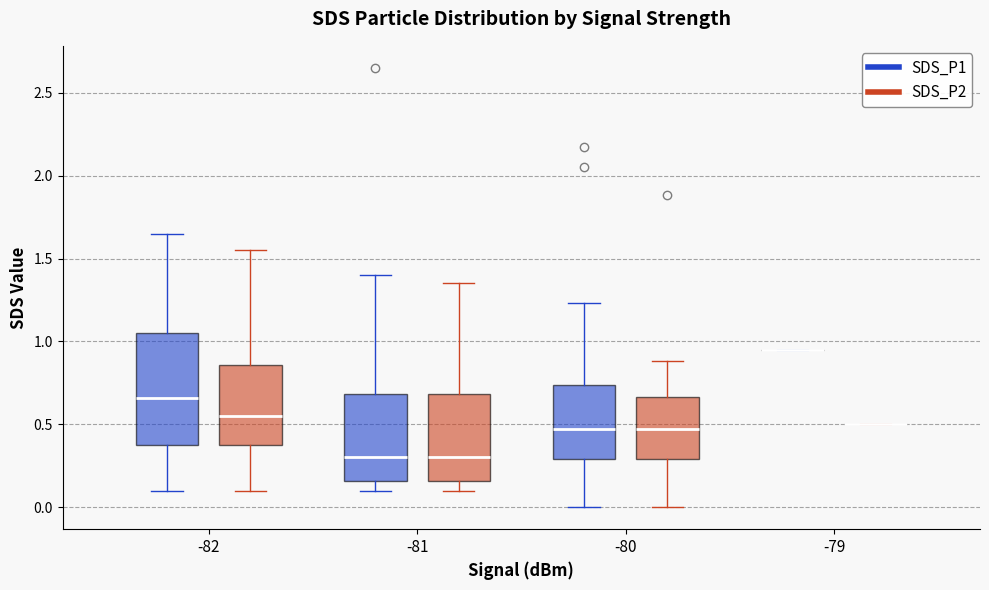

Comparing the boxes themselves (not the whiskers), which one is the tallest?

-82 (SDS_P1)